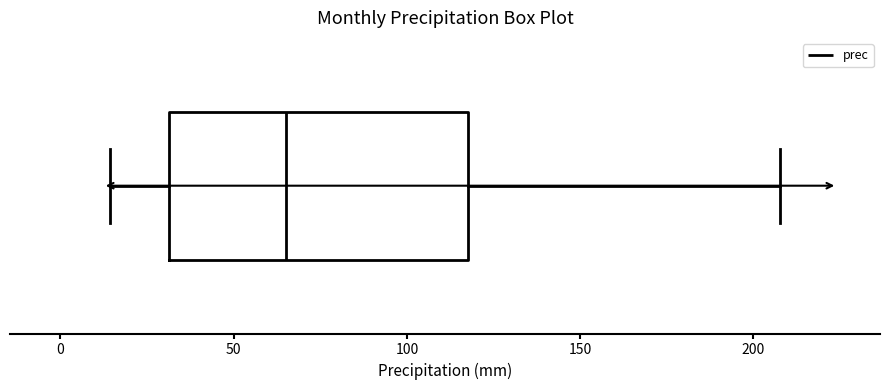

Transcribe this box plot: give where the median line is, the range the box spans, and where the two whiskers end, as read against the x-axis. The values are not printed on the chart, so give them approximately, as read against the axis.

median 65, box 30 to 120, whiskers 15 to 210